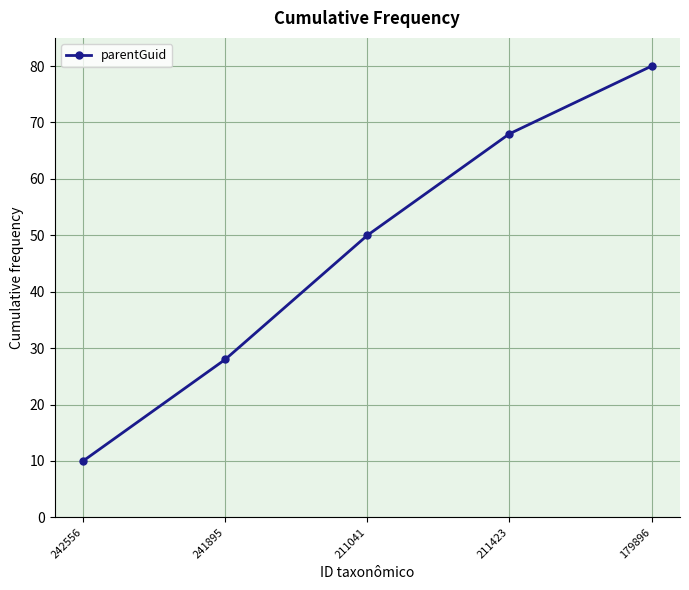

Which category has the lowest value across all series?

242556